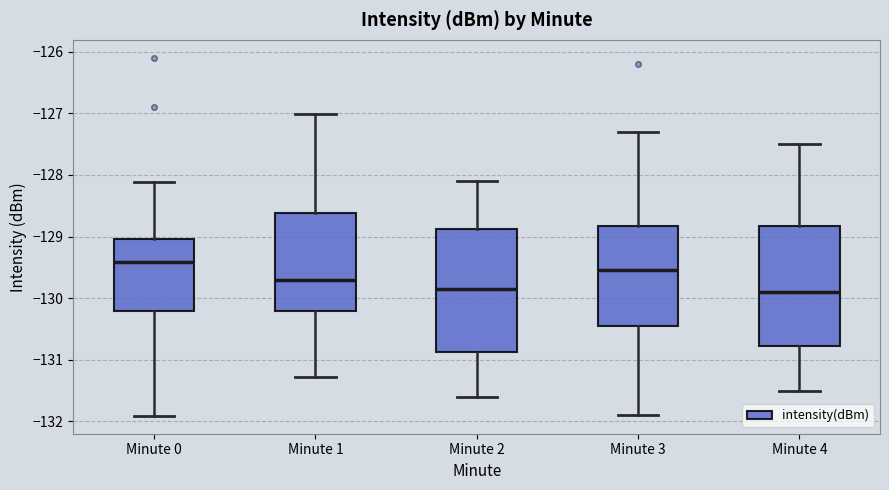

Where does the median line of the box for Minute 1 sit on the y-axis? The values are not printed on the chart, so give them approximately, as read against the axis.

-129.7